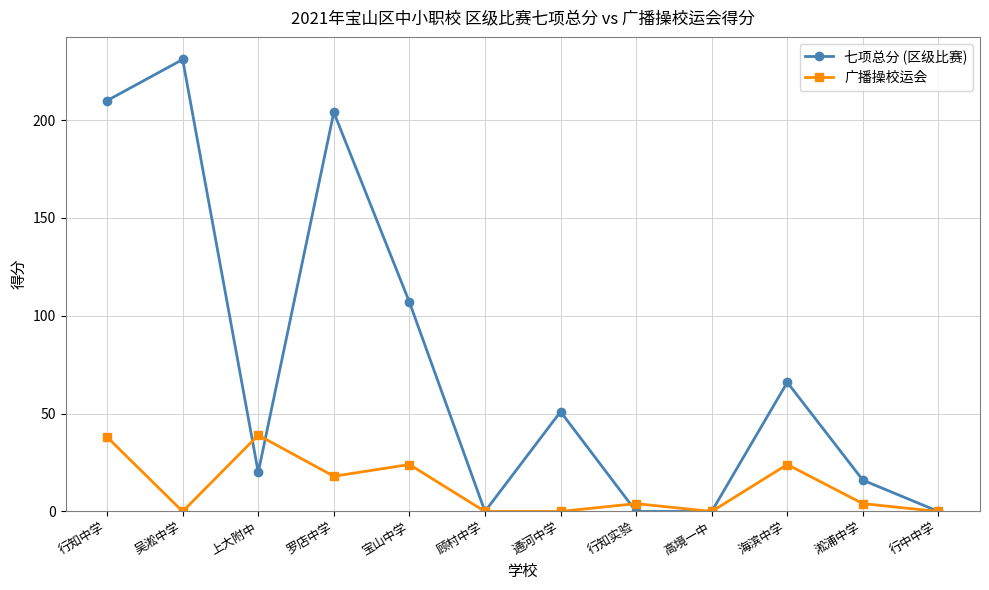

At 罗店中学, list the series in order from smallest to largest.

广播操校运会, 七项总分 (区级比赛)